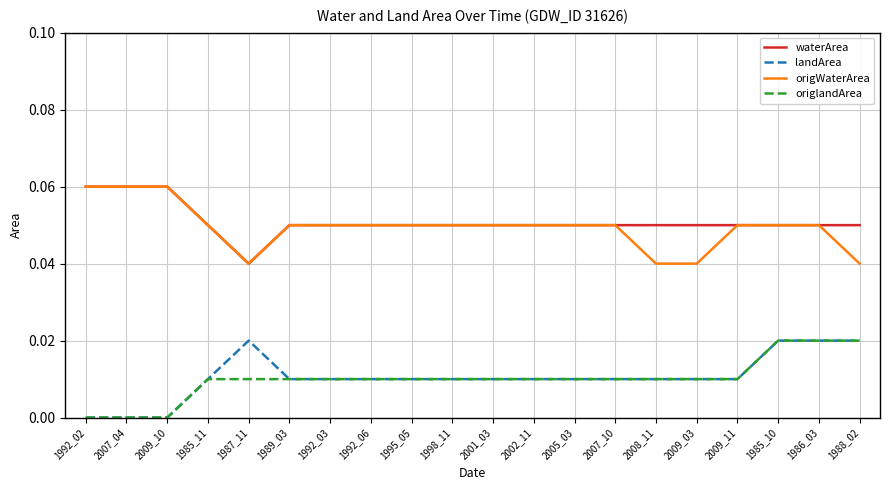

What are all the series names shown in the legend?

waterArea, landArea, origWaterArea, origlandArea